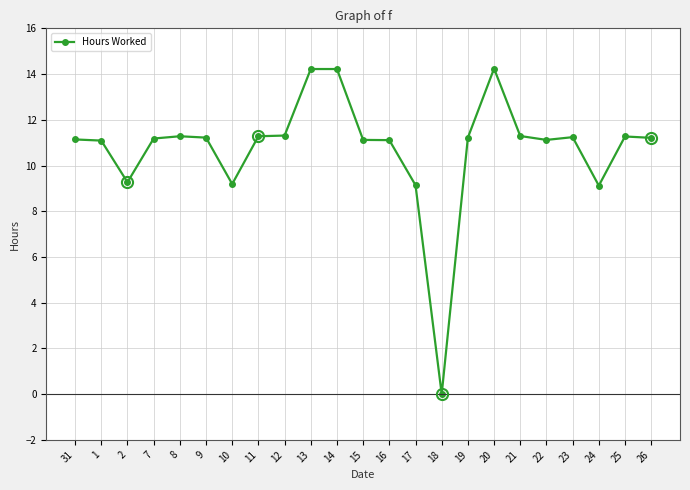

Between 2 and 15, which is larger?

15